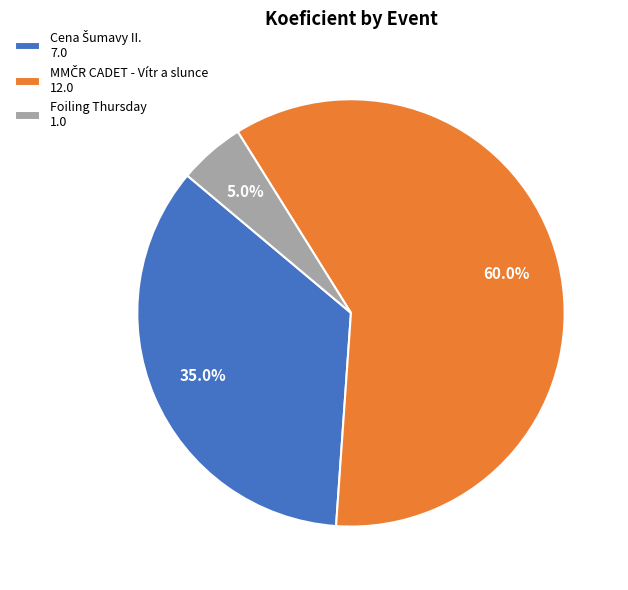

Is there any slice that represents more than half of the pie?

Yes